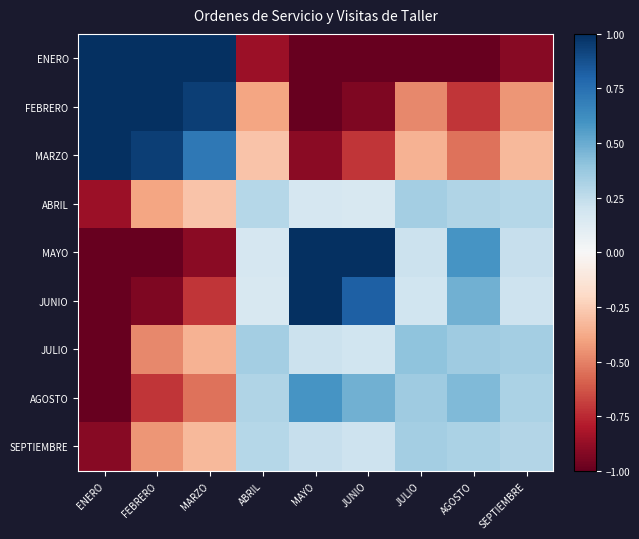

What is the spread (max minus min) of values at SEPTIEMBRE?

1.3